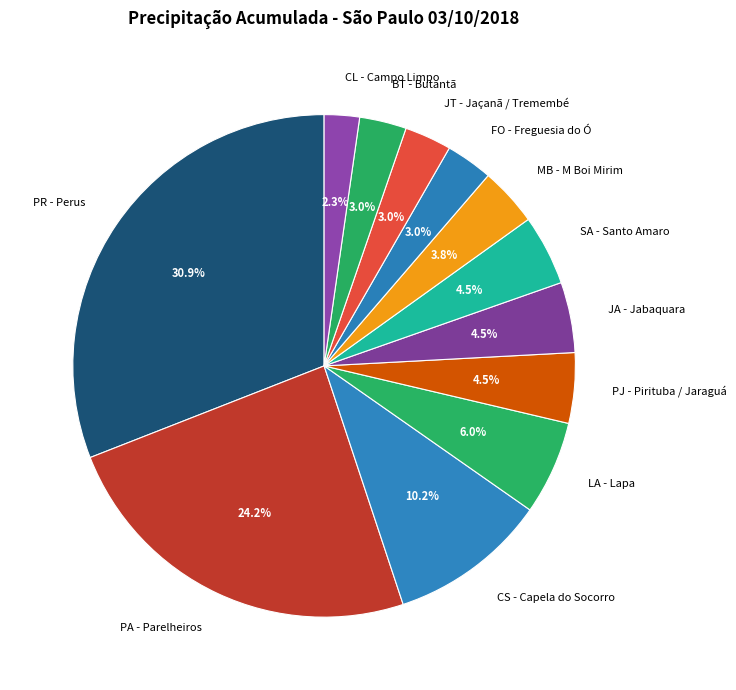

What is the ratio of the value at MB - M Boi Mirim to the value at PJ - Pirituba / Jaraguá?

0.8